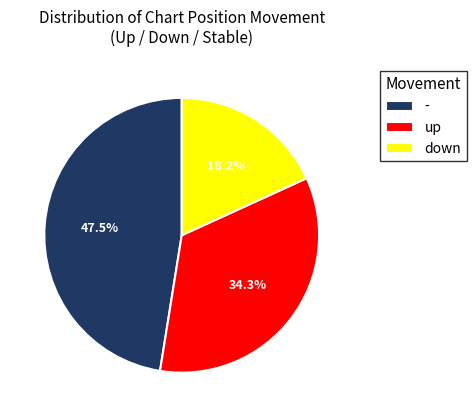

To the nearest percent, what is the average slice percentage?

33%